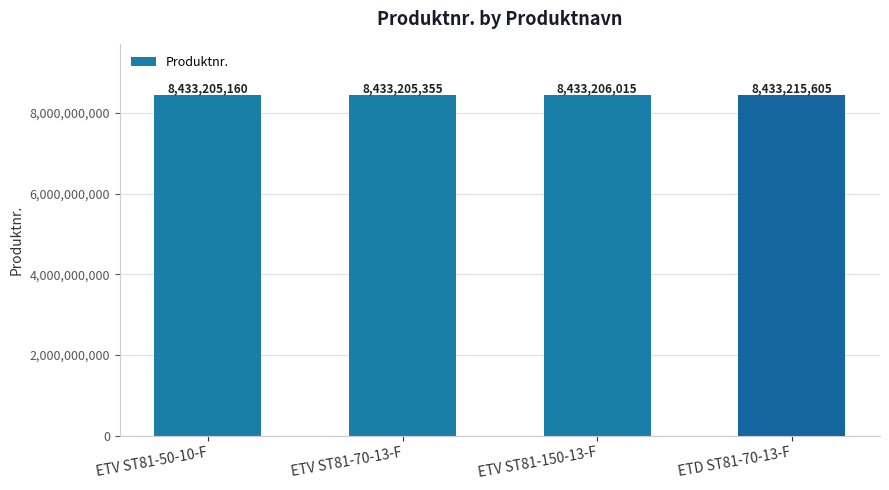

What is the difference between the maximum and minimum values?

10445